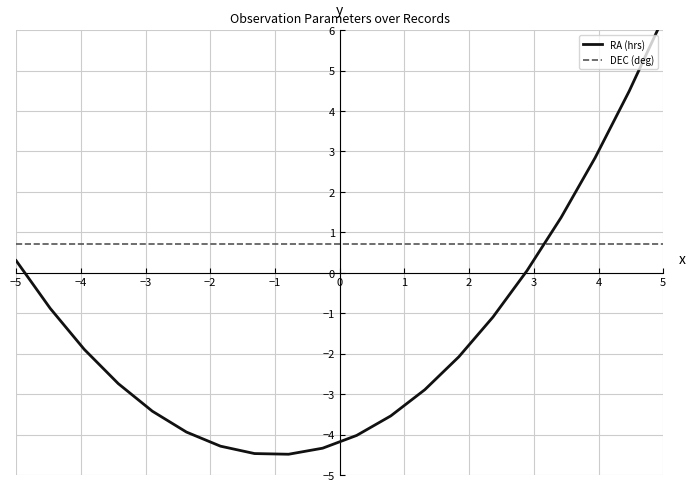

How many intersections are there between RA (hrs) and DEC (deg)?

1